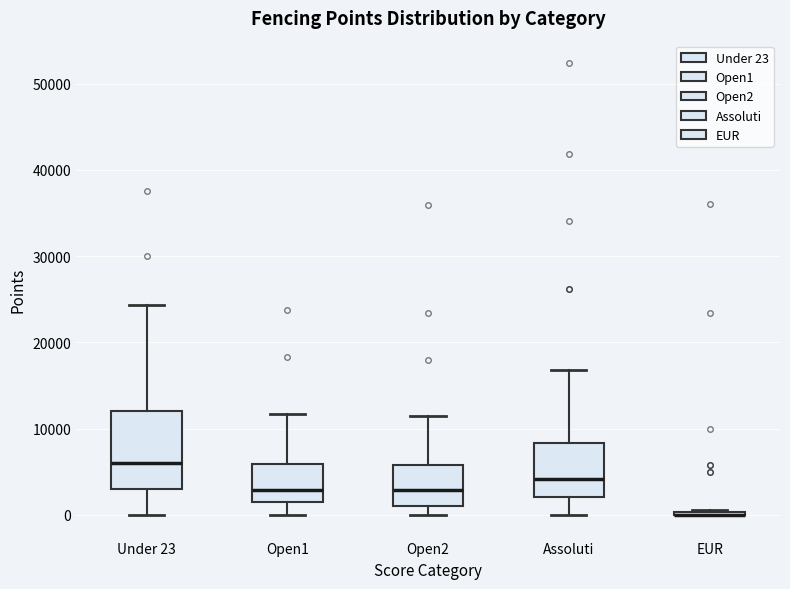

Reading left to right, read every box against the y-axis: the position of its median line, the range the box covers, and the ends of its whiskers. The values are not printed on the chart, so give them approximately, as read against the axis.

Under 23: median 6000, box 3000 to 12000, whiskers 0 to 24000
Open1: median 3000, box 1000 to 6000, whiskers 0 to 12000
Open2: median 3000, box 1000 to 6000, whiskers 0 to 12000
Assoluti: median 4000, box 2000 to 8000, whiskers 0 to 17000
EUR: box collapsed to a line at 0, whiskers 0 to 1000